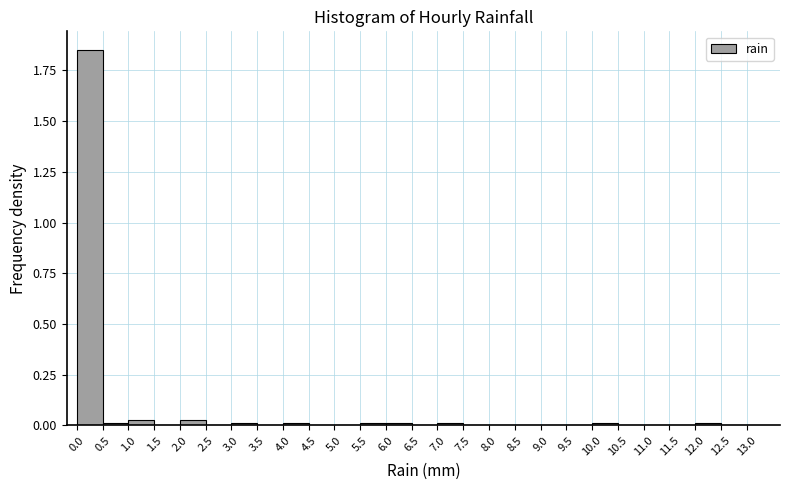

Which range on the x-axis has the tallest bar?

0.0 to 0.5